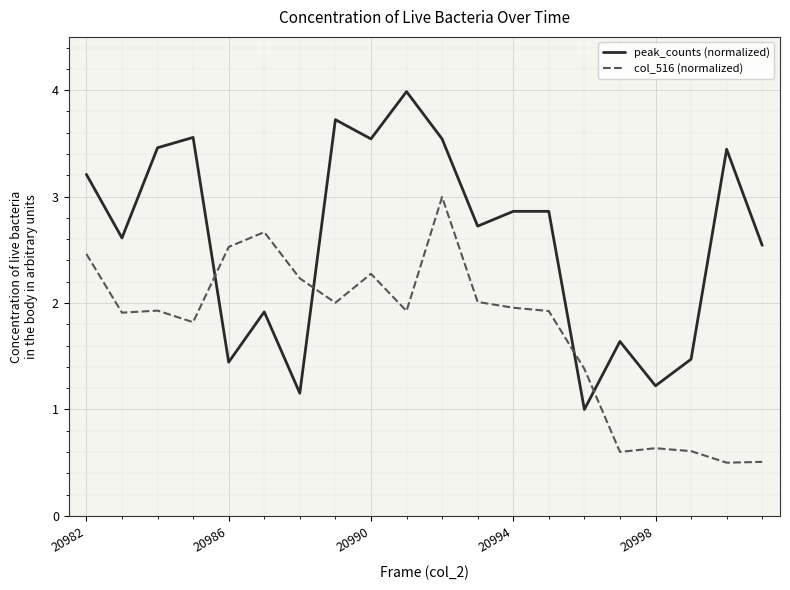

What is the smallest value displayed?

0.5